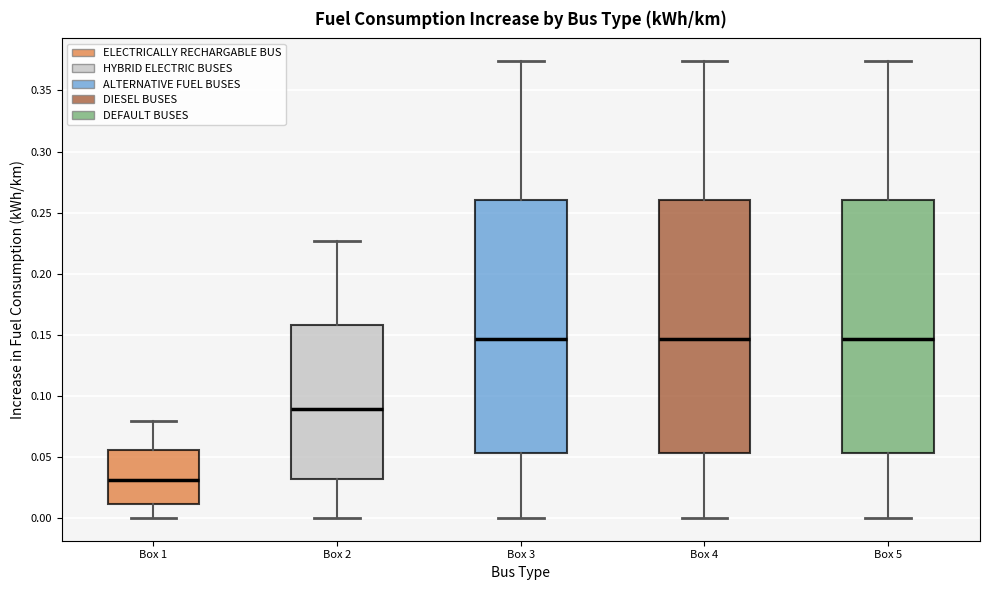

Where is the upper edge of the box for Box 4 on the y-axis? The values are not printed on the chart, so give them approximately, as read against the axis.

0.260